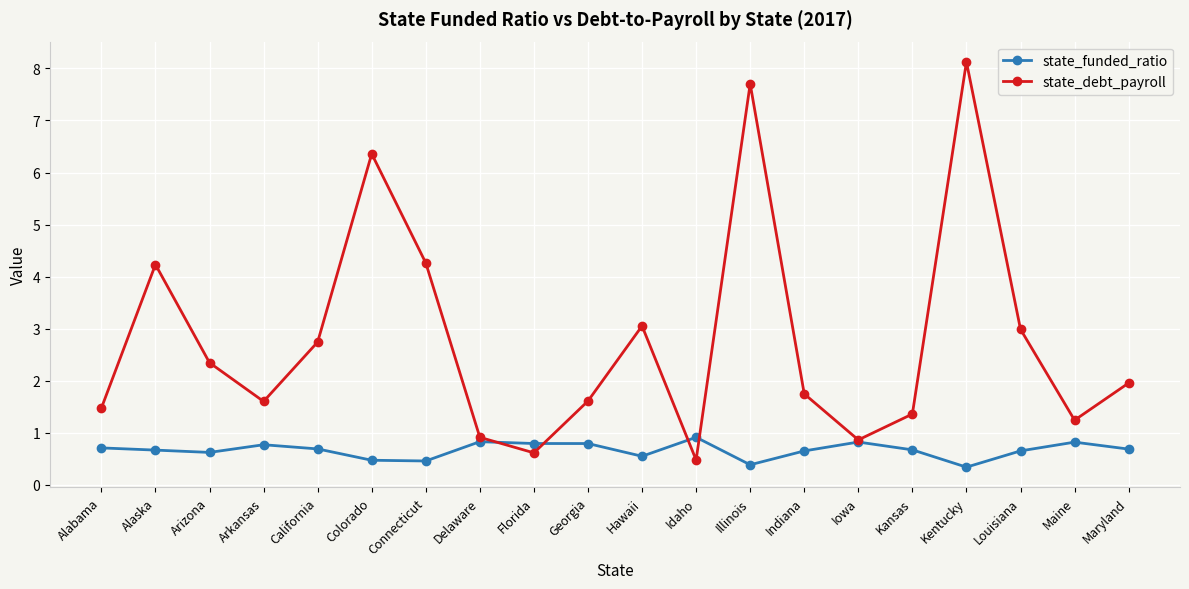

Read the state_funded_ratio value at Idaho.

0.9